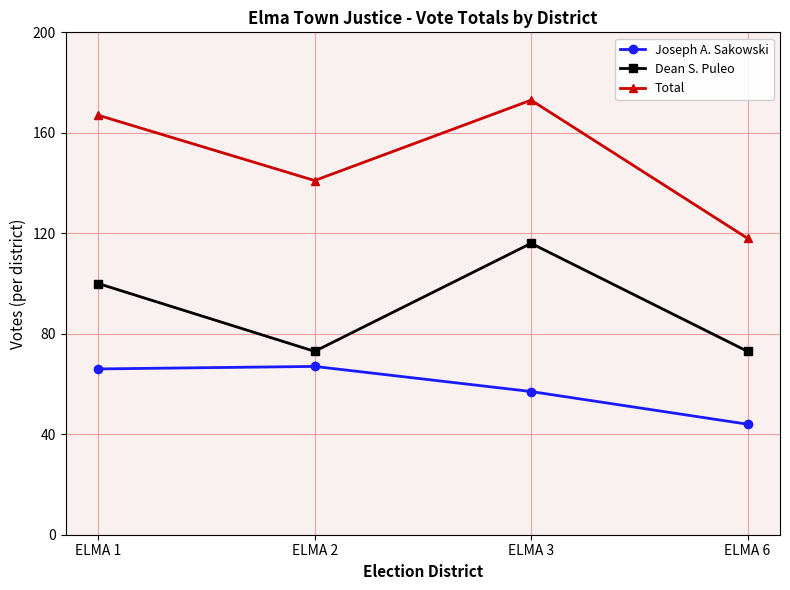

List the series in order of their overall mean, highest first.

Total, Dean S. Puleo, Joseph A. Sakowski